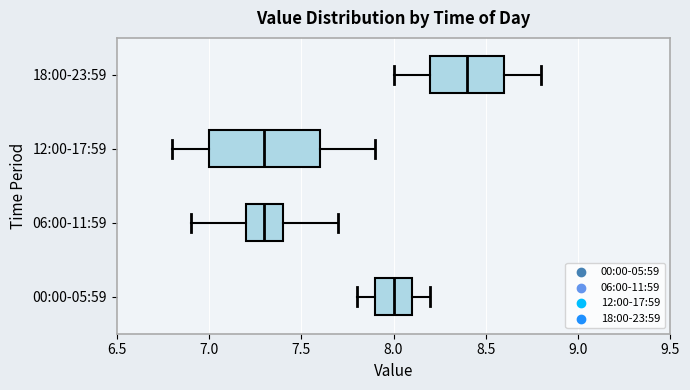

Where does the left whisker of the box for 06:00-11:59 end on the x-axis? The values are not printed on the chart, so give them approximately, as read against the axis.

6.9